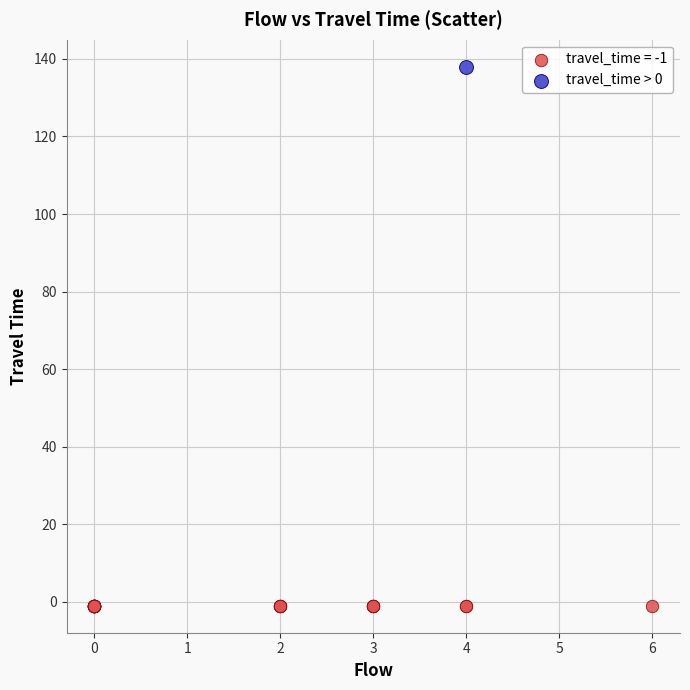

What are all the series names shown in the legend?

travel_time = -1, travel_time > 0